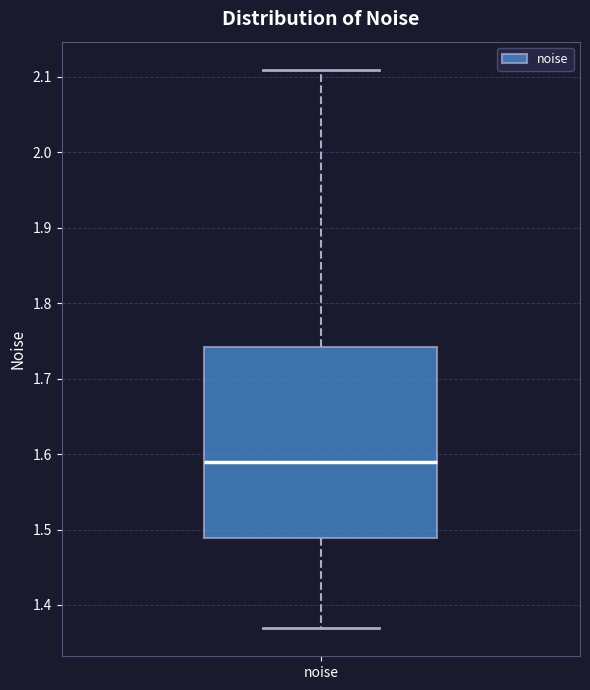

Transcribe this box plot: give where the median line is, the range the box spans, and where the two whiskers end, as read against the y-axis. The values are not printed on the chart, so give them approximately, as read against the axis.

median 1.59, box 1.49 to 1.74, whiskers 1.37 to 2.11